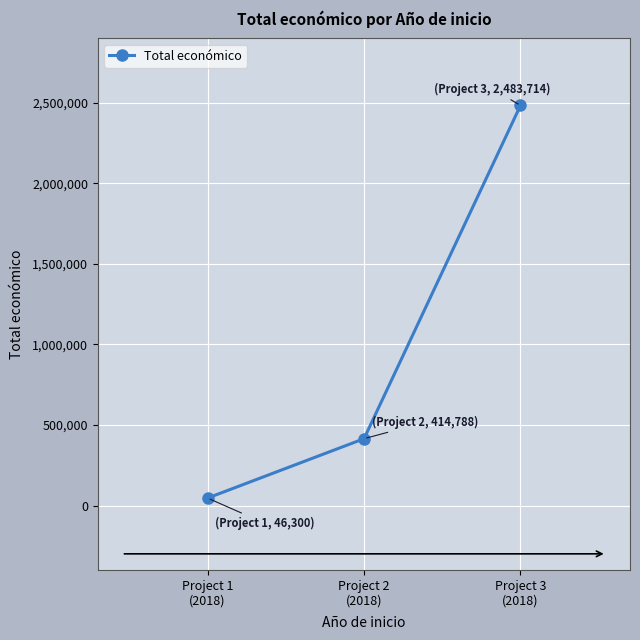

Reading right to left, extract all data points from this chart.

Project 3
(2018)=2483714	Project 2
(2018)=414788	Project 1
(2018)=46300